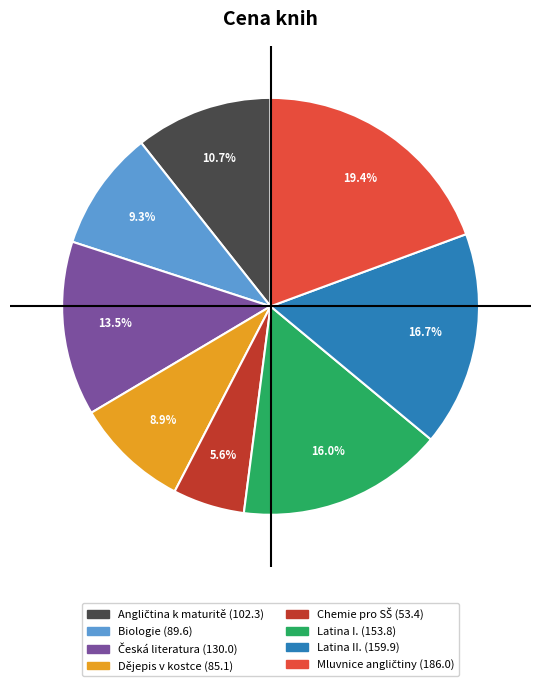

Is there a majority slice in this chart?

No